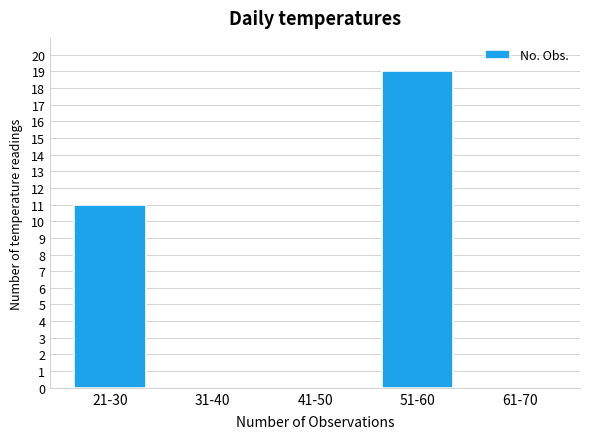

Reading left to right, transcribe all the data shown in this chart.

21-30=11	31-40=0	41-50=0	51-60=19	61-70=0